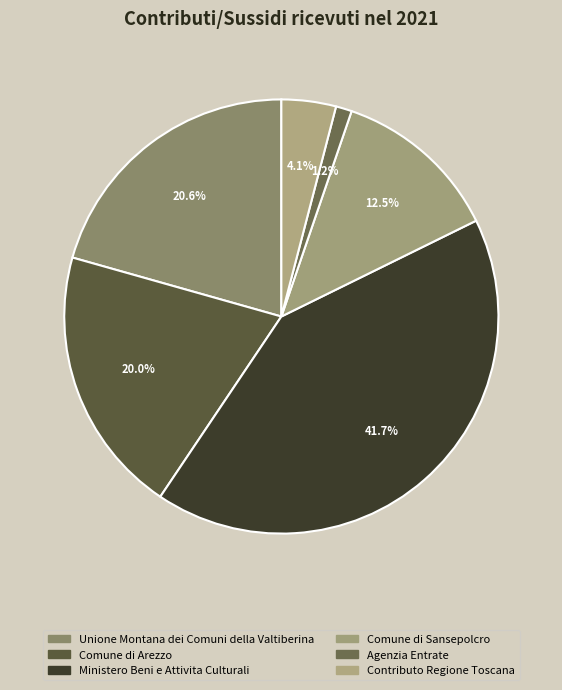

What is the change in value from Comune di Arezzo to Ministero Beni e Attivita Culturali?

+21766.5